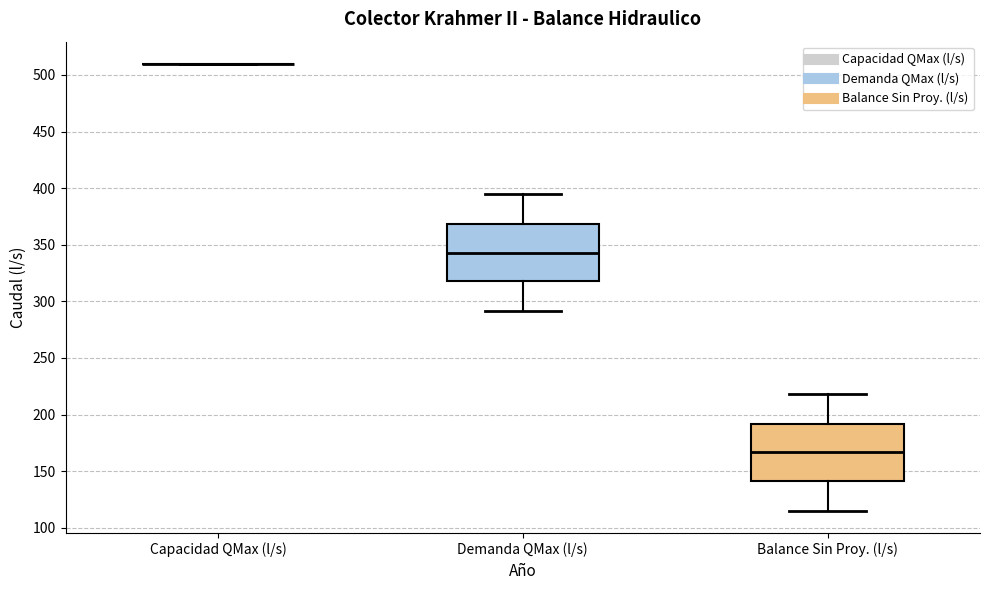

Reading left to right, read every box against the y-axis: the position of its median line, the range the box covers, and the ends of its whiskers. The values are not printed on the chart, so give them approximately, as read against the axis.

Capacidad QMax (l/s): box collapsed to a line at 510, whiskers 510 to 510
Demanda QMax (l/s): median 345, box 320 to 370, whiskers 290 to 395
Balance Sin Proy. (l/s): median 165, box 140 to 190, whiskers 115 to 220